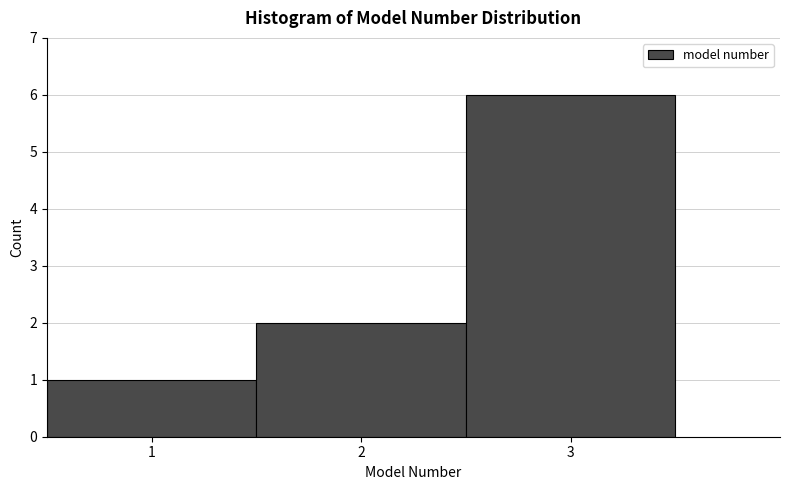

Reading left to right, list every bar in this chart as the range it spans on the x-axis followed by its height. The values are not printed on the chart, so give them approximately, as read against the axis.

0.5 to 1.5: 1
1.5 to 2.5: 2
2.5 to 3.5: 6